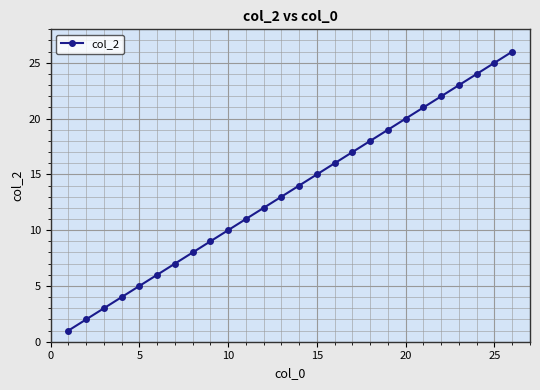

True or false: the data has more than 1 interior local peaks.

False